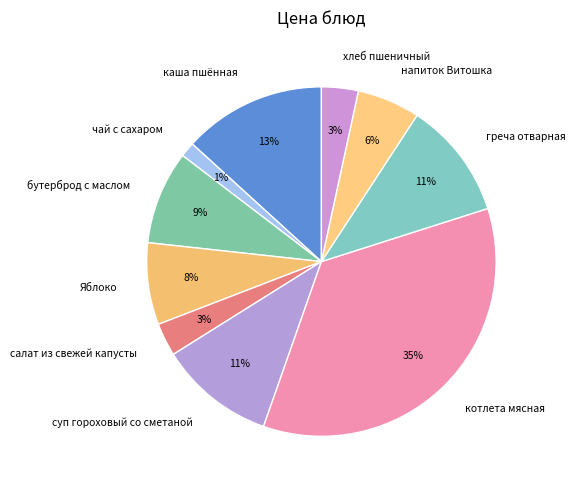

To the nearest percent, what is the combined percentage of Яблоко and салат из свежей капусты?

11%